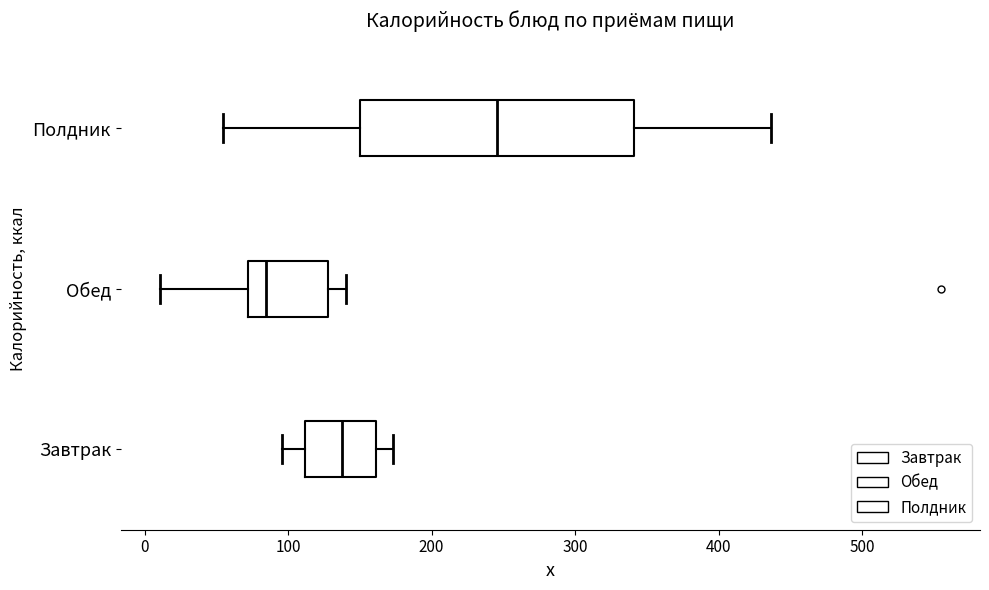

Which box's median line is the furthest to the right?

Полдник